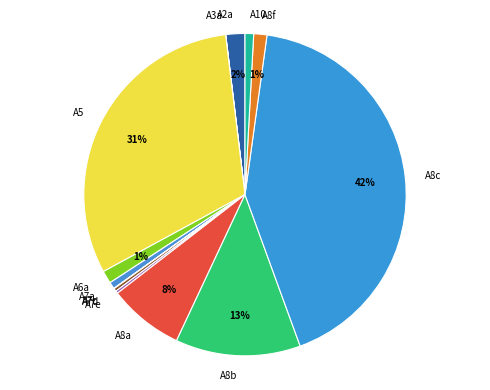

Which has a higher value, A6a or A5?

A5